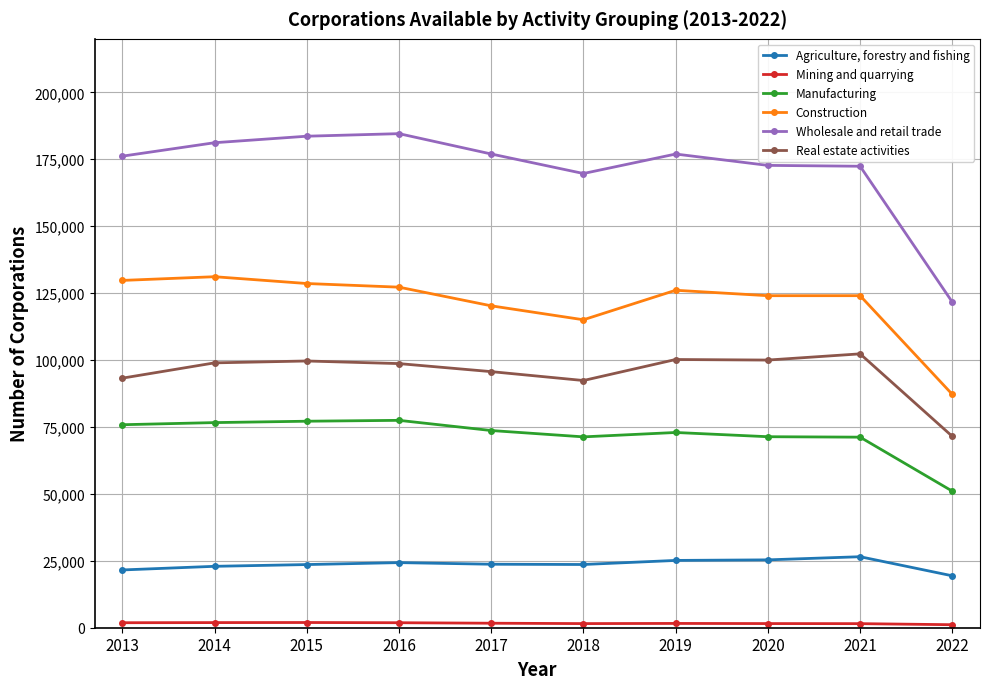

Which series has the largest total across all categories?

Wholesale and retail trade